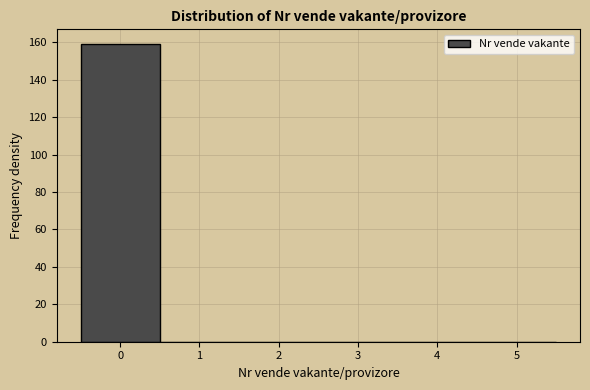

Reading left to right, transcribe this chart: for each bar, give the range it covers on the x-axis and its height. The values are not printed on the chart, so give them approximately, as read against the axis.

-0.5 to 0.5: 160
0.5 to 1.5: 0
1.5 to 2.5: 0
2.5 to 3.5: 0
3.5 to 4.5: 0
4.5 to 5.5: 0